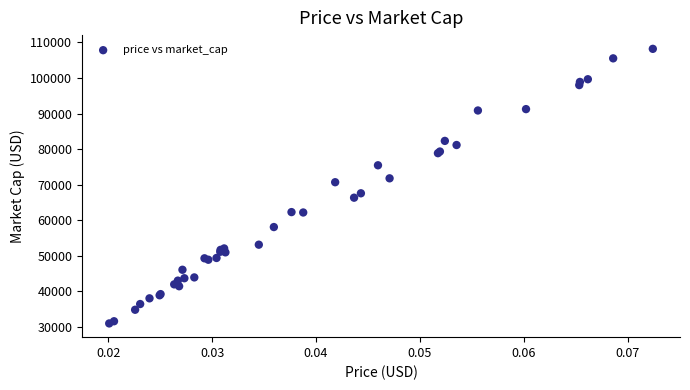

What Y value in the scatter plot is closest to 69553?

70655.3